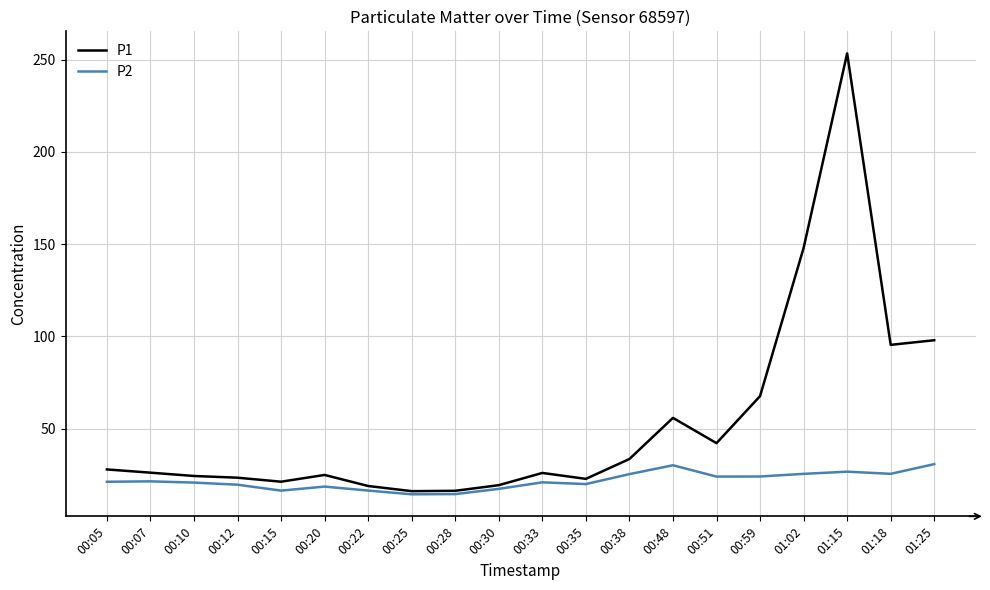

In P1, how many points are lower than both neighbors (excluding endpoints)?

5